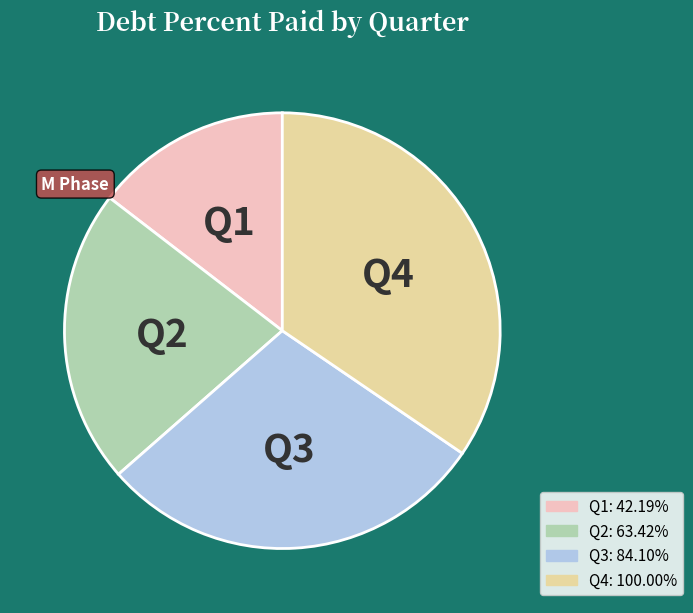

What is the ratio of the value at Q2 to the value at Q4?

0.6